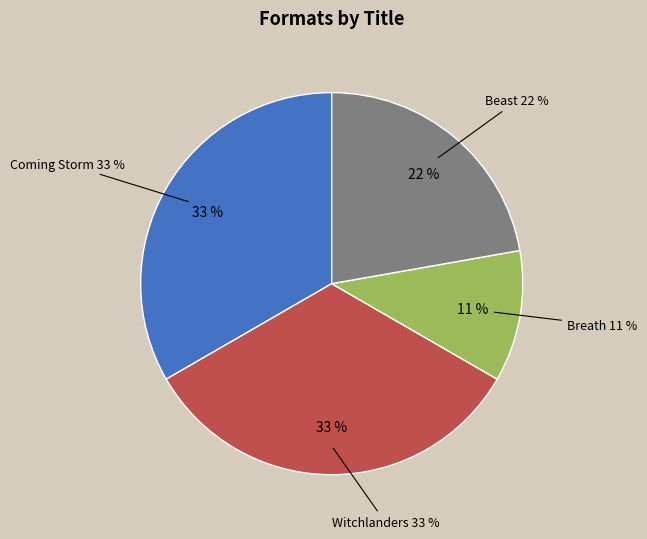

Does Beast account for over 50% of the chart?

No